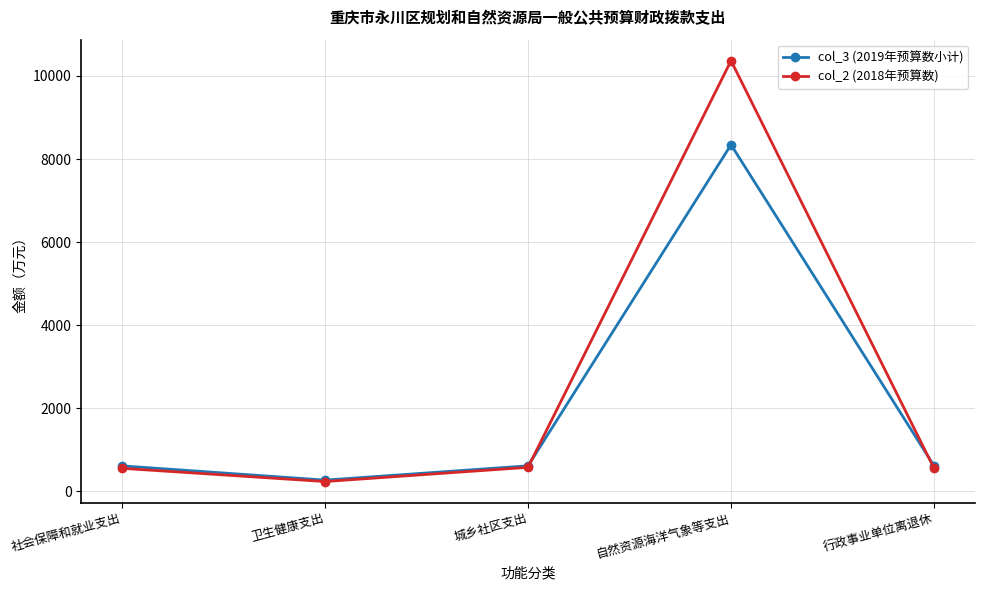

At which label does col_2 (2018年预算数) reach its minimum?

卫生健康支出